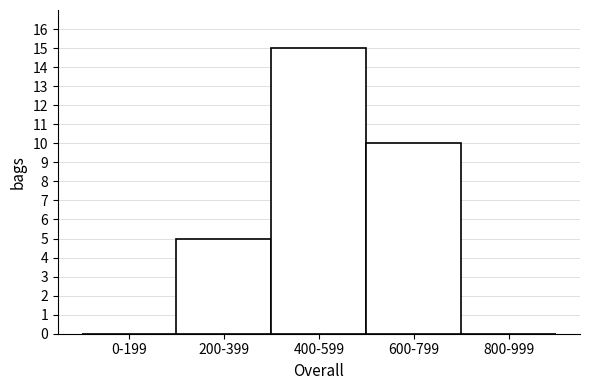

What is the sum of the values at 600-799 and 200-399?

15